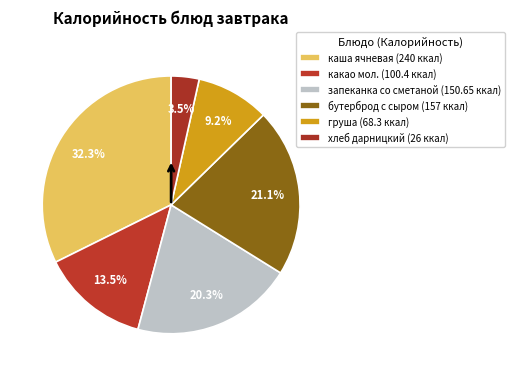

Is there any slice that represents more than half of the pie?

No